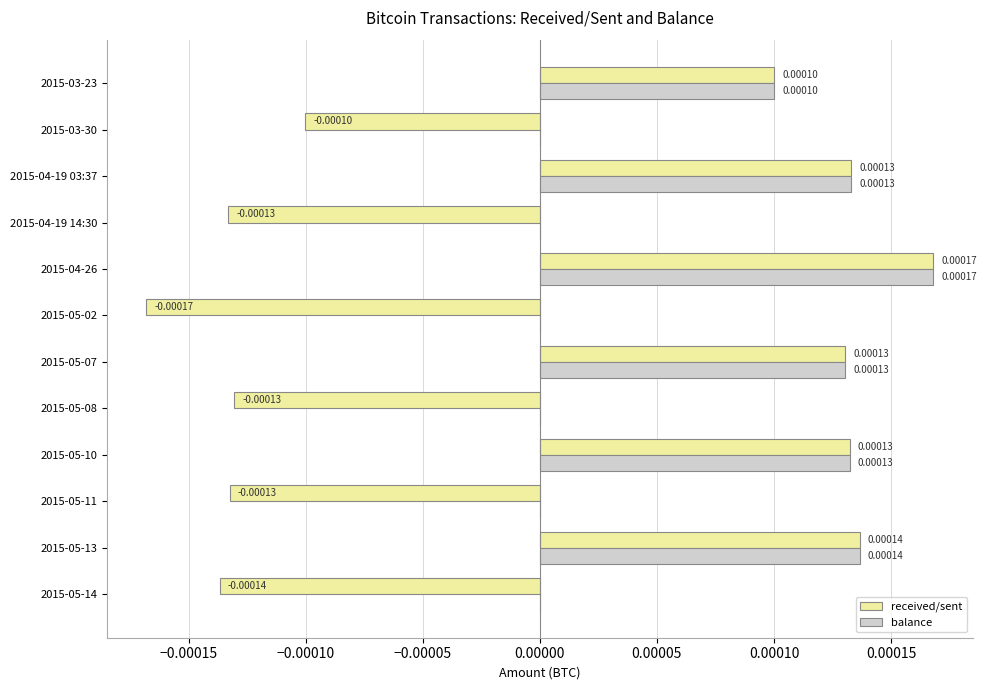

Is the value of received/sent at 2015-05-13 greater than the value of balance at 2015-04-26?

No